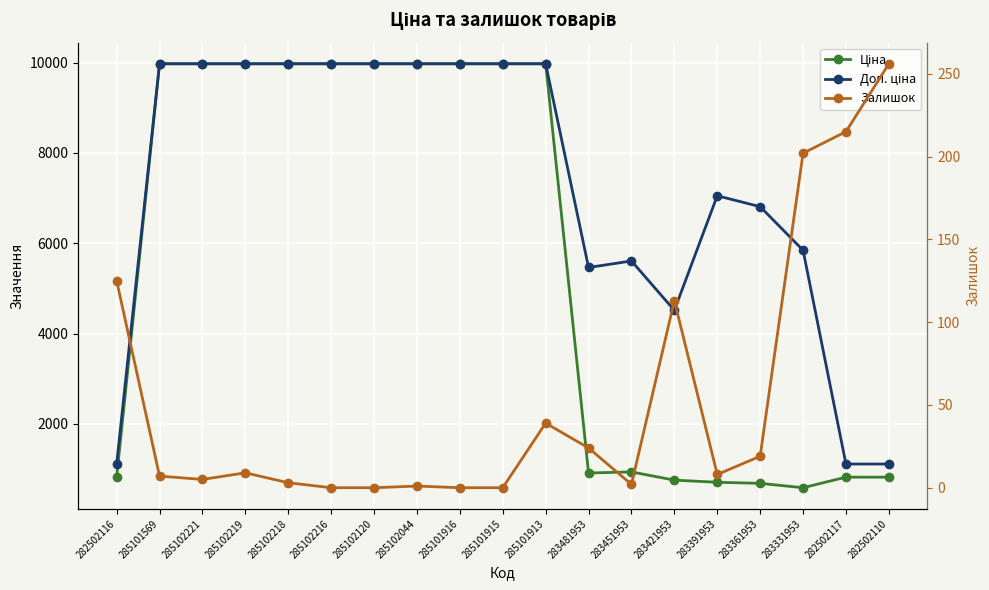

At which label is Залишок closest to 128?

282502116